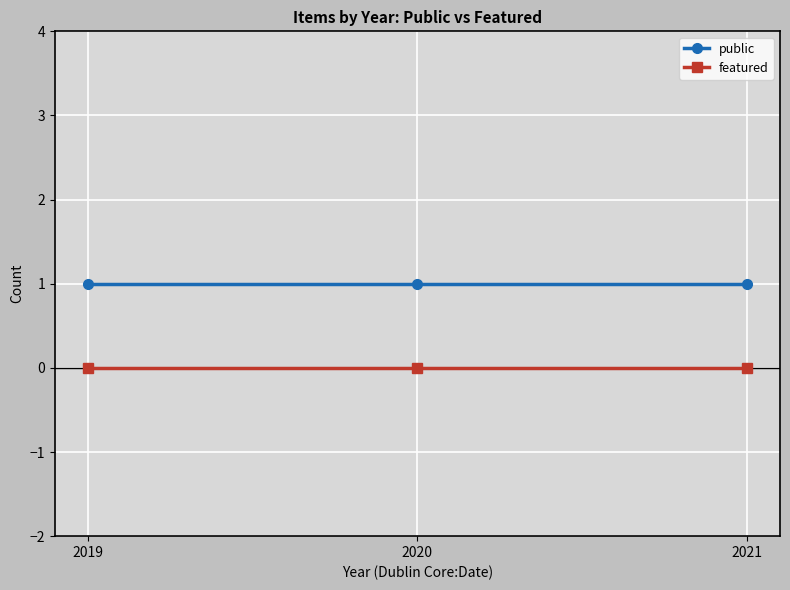

The value of public at 2019 is 0. True or false?

False